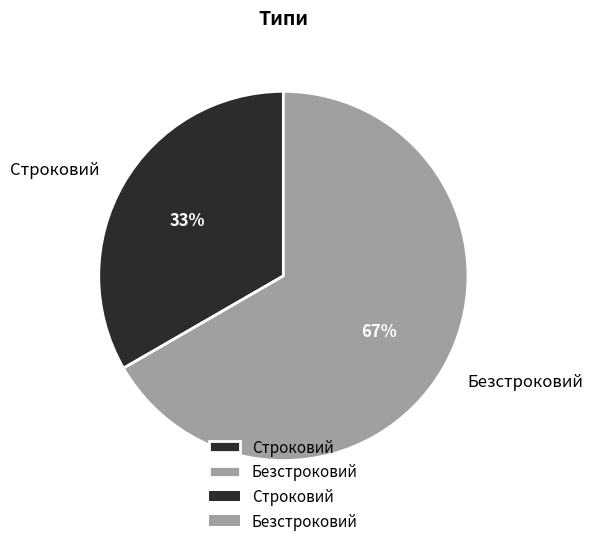

What is the smallest slice in the pie chart?

Строковий